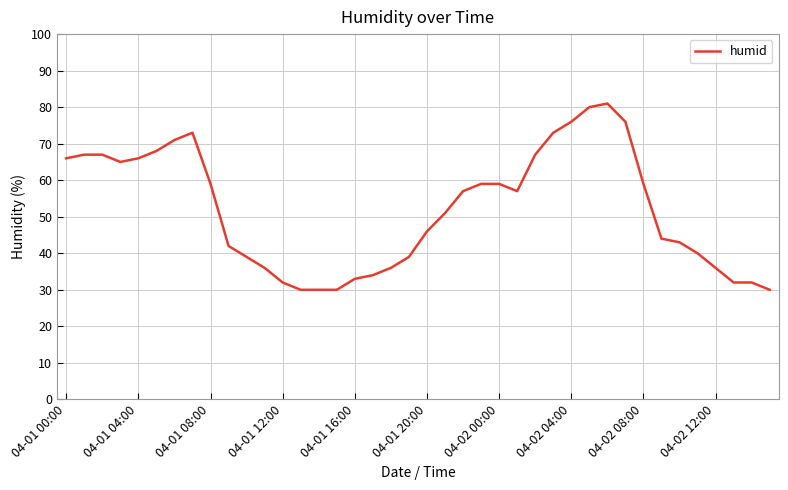

What is the greatest value displayed?

81